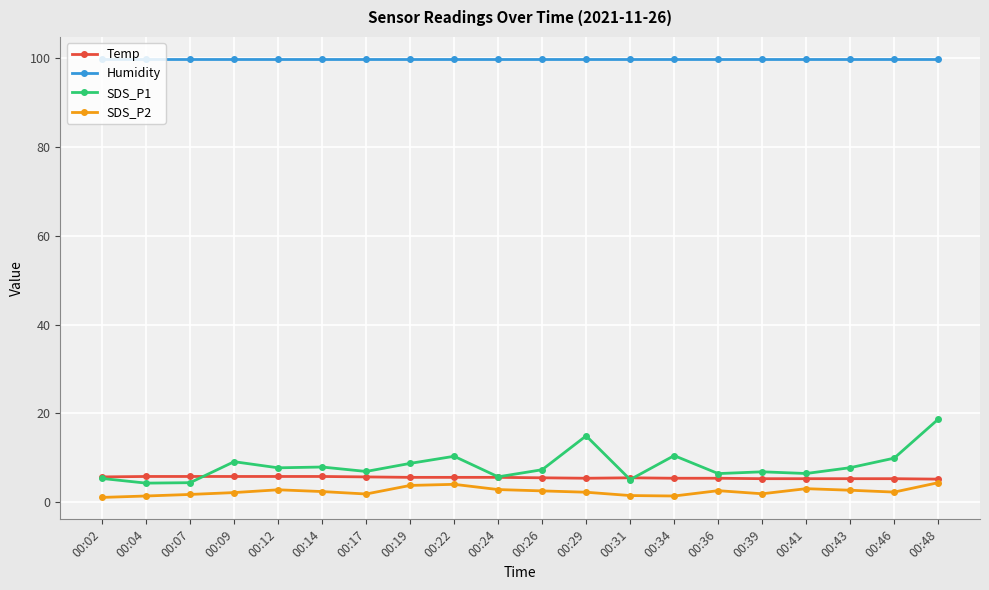

True or false: Humidity and SDS_P2 cross at least once.

False